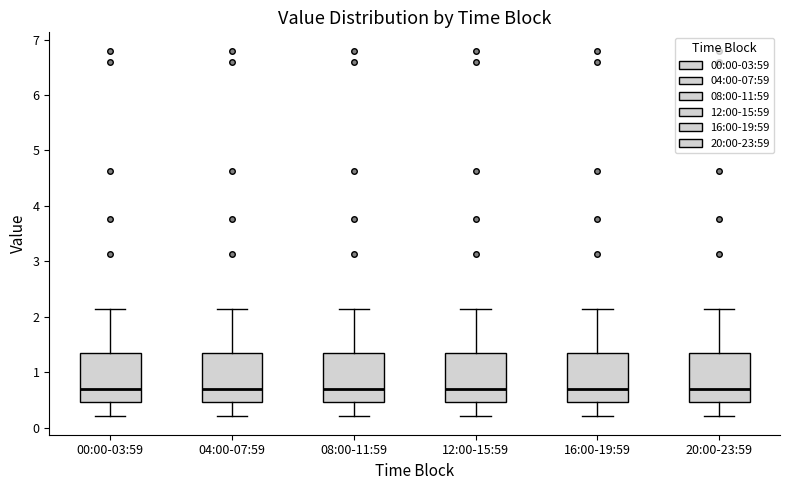

Reading left to right, read every box against the y-axis: the position of its median line, the range the box covers, and the ends of its whiskers. The values are not printed on the chart, so give them approximately, as read against the axis.

00:00-03:59: median 0.7, box 0.5 to 1.3, whiskers 0.2 to 2.1
04:00-07:59: median 0.7, box 0.5 to 1.3, whiskers 0.2 to 2.1
08:00-11:59: median 0.7, box 0.5 to 1.3, whiskers 0.2 to 2.1
12:00-15:59: median 0.7, box 0.5 to 1.3, whiskers 0.2 to 2.1
16:00-19:59: median 0.7, box 0.5 to 1.3, whiskers 0.2 to 2.1
20:00-23:59: median 0.7, box 0.5 to 1.3, whiskers 0.2 to 2.1